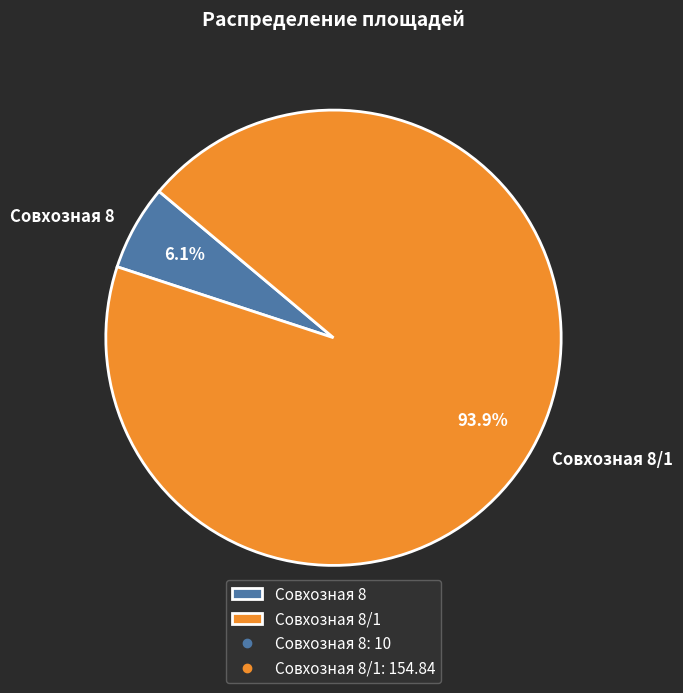

How many slices are in this pie chart?

2